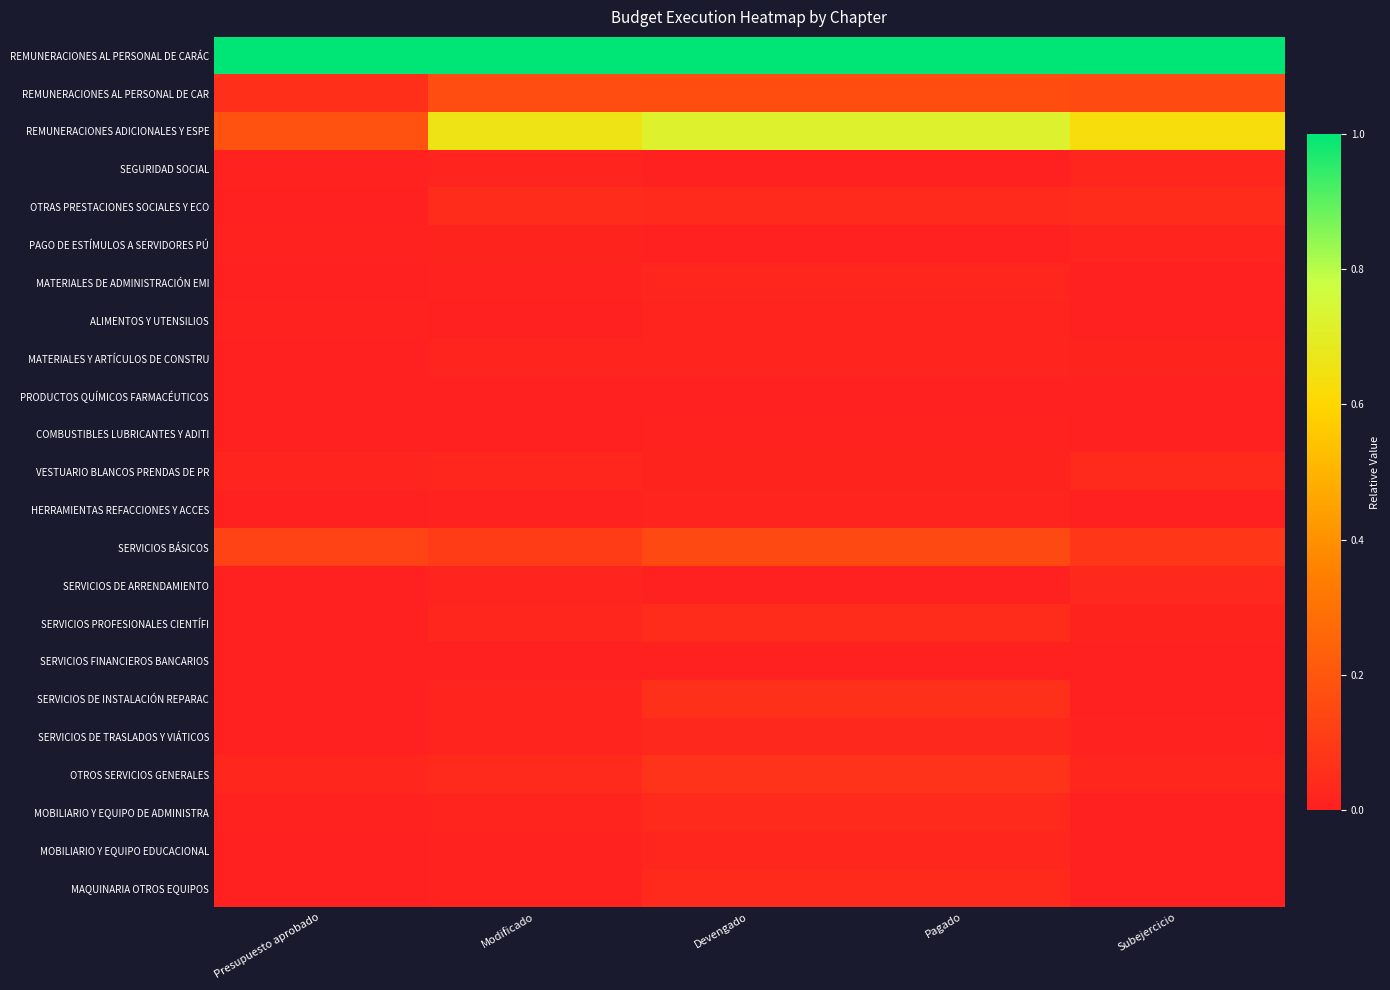

Rank the series by their maximum value, from lowest to highest.

SERVICIOS FINANCIEROS BANCARIOS, PRODUCTOS QUÍMICOS FARMACÉUTICOS, COMBUSTIBLES LUBRICANTES Y ADITI, ALIMENTOS Y UTENSILIOS, PAGO DE ESTÍMULOS A SERVIDORES PÚ, HERRAMIENTAS REFACCIONES Y ACCES, MATERIALES Y ARTÍCULOS DE CONSTRU, MATERIALES DE ADMINISTRACIÓN EMI, SEGURIDAD SOCIAL, MOBILIARIO Y EQUIPO EDUCACIONAL, SERVICIOS DE ARRENDAMIENTO, SERVICIOS DE TRASLADOS Y VIÁTICOS, MOBILIARIO Y EQUIPO DE ADMINISTRA, VESTUARIO BLANCOS PRENDAS DE PR, MAQUINARIA OTROS EQUIPOS, SERVICIOS PROFESIONALES CIENTÍFI, OTRAS PRESTACIONES SOCIALES Y ECO, SERVICIOS DE INSTALACIÓN REPARAC, OTROS SERVICIOS GENERALES, SERVICIOS BÁSICOS, REMUNERACIONES AL PERSONAL DE CAR, REMUNERACIONES ADICIONALES Y ESPE, REMUNERACIONES AL PERSONAL DE CARÁC